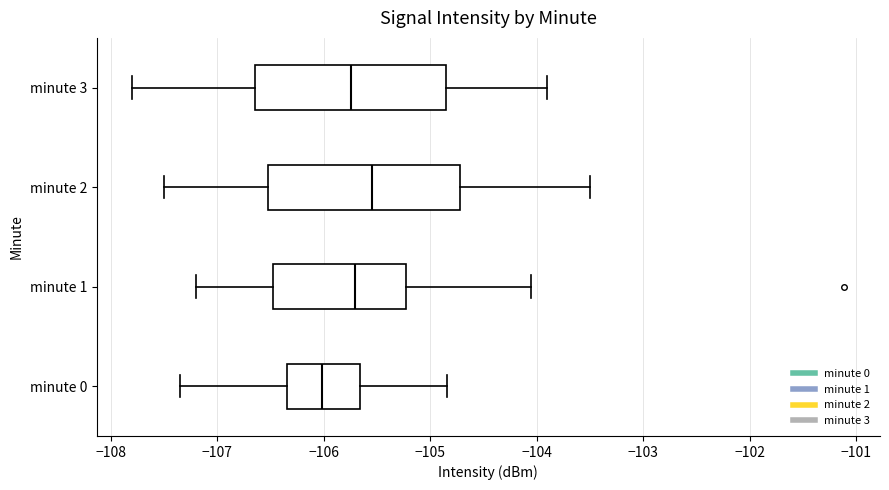

Which box's median line is the furthest to the left?

minute 0